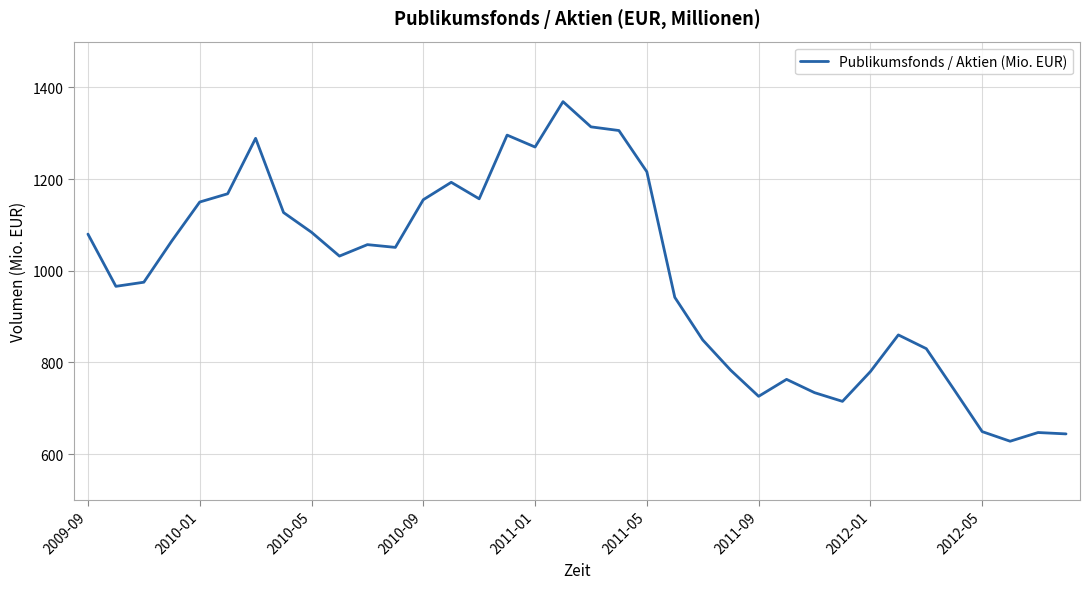

What is the minimum value shown in the chart?

628